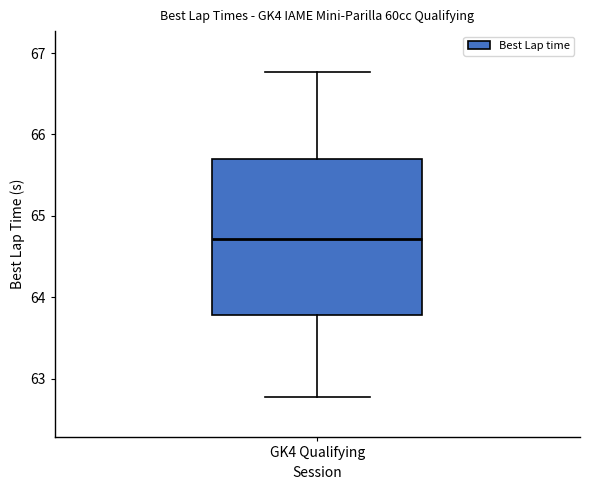

Read this box plot against the y-axis: the position of the median line, the range covered by the box, and the ends of both whiskers. The values are not printed on the chart, so give them approximately, as read against the axis.

median 64.7, box 63.8 to 65.7, whiskers 62.8 to 66.8